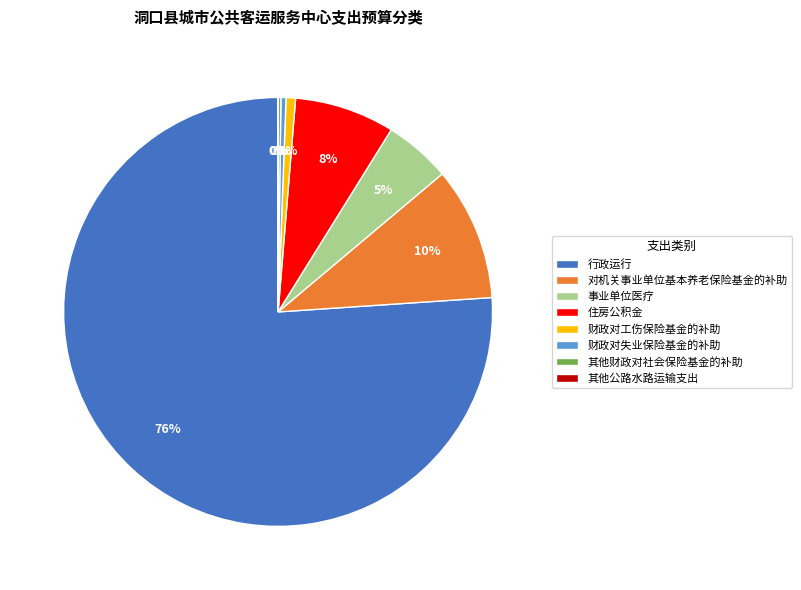

Does any single category account for the majority?

Yes